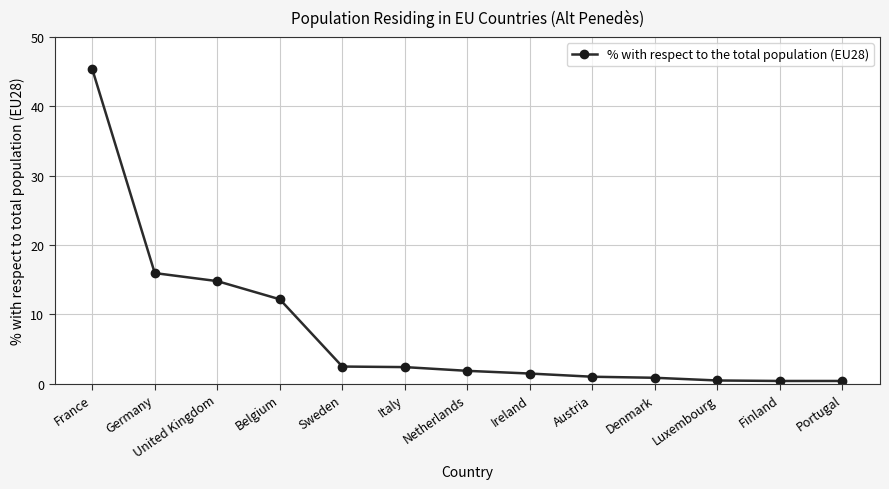

The chart shows a value of 15.9 at Germany. True or false?

True